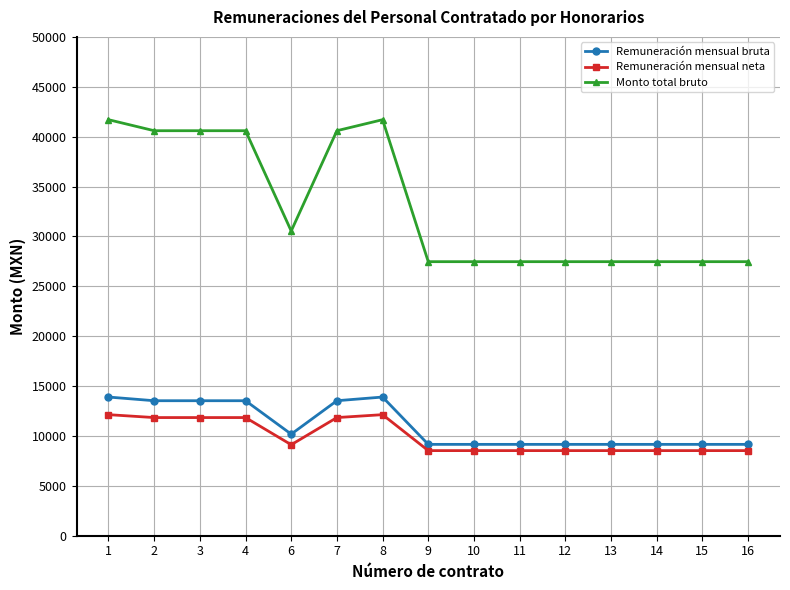

What is the difference between the Remuneración mensual bruta values at 2 and 12?

4375.5